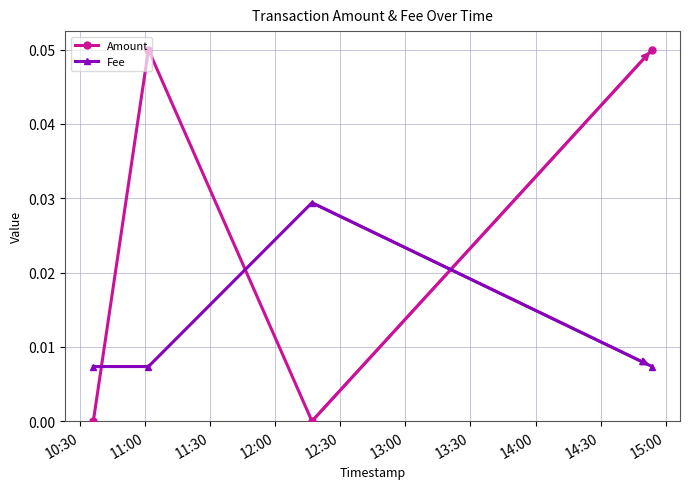

Which series has the largest range (max minus min)?

Amount